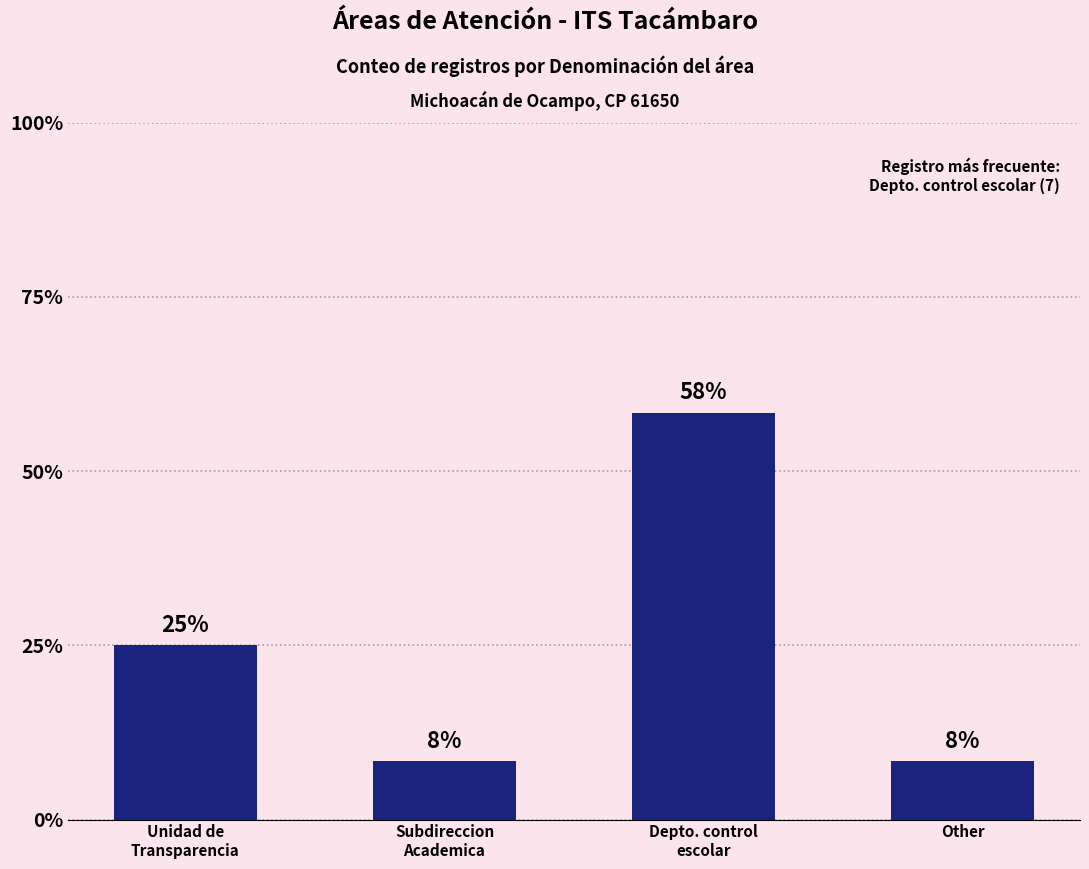

What is the change in value from Depto. control
escolar to Other?

-6